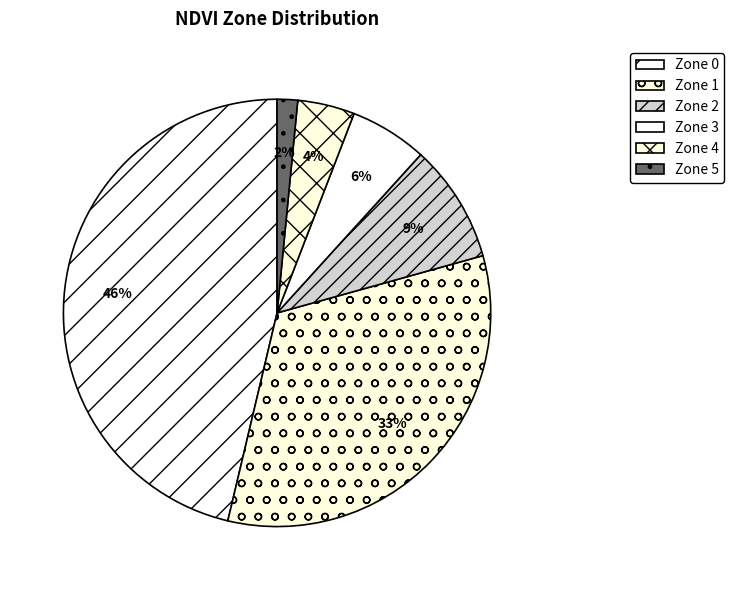

What percentage is the Zone 4 slice, to the nearest percent?

4%